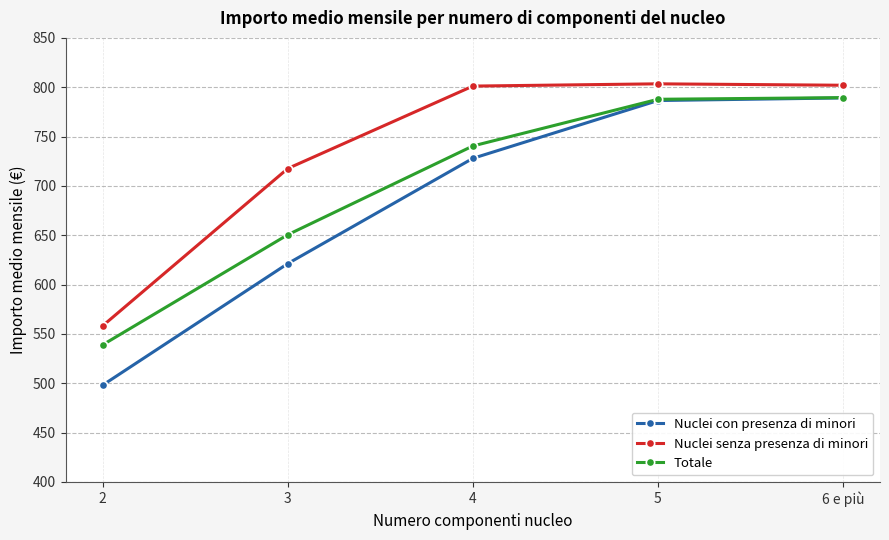

What is the total value across all series at 4?

2269.6